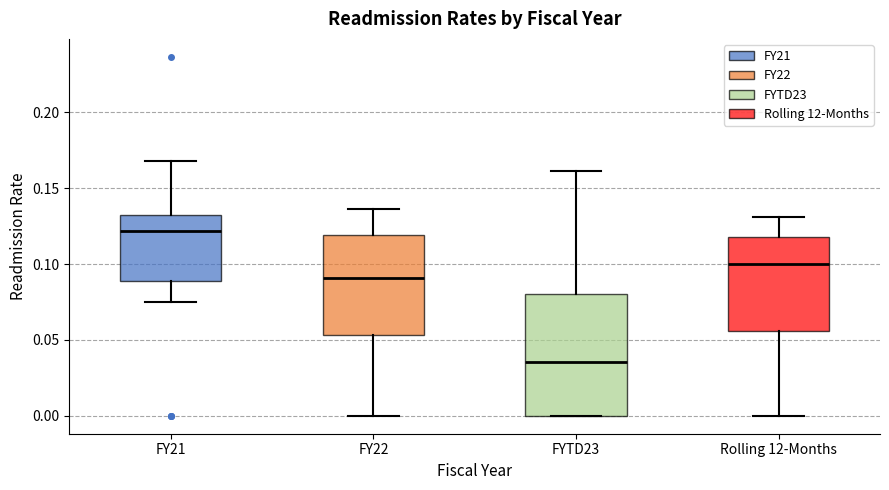

Reading left to right, transcribe this box plot: for each box, give where its median line is, the range the box spans, and where its two whiskers end, as read against the y-axis. The values are not printed on the chart, so give them approximately, as read against the axis.

FY21: median 0.120, box 0.090 to 0.130, whiskers 0.075 to 0.170
FY22: median 0.090, box 0.055 to 0.120, whiskers 0.000 to 0.135
FYTD23: median 0.035, box 0.000 to 0.080, whiskers 0.000 to 0.160
Rolling 12-Months: median 0.100, box 0.055 to 0.120, whiskers 0.000 to 0.130